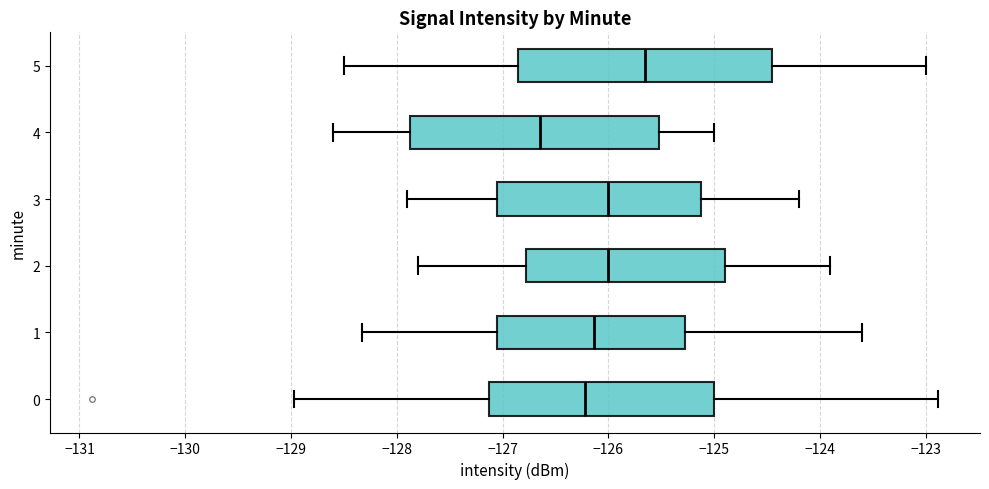

Which box's median line is the furthest to the right?

5